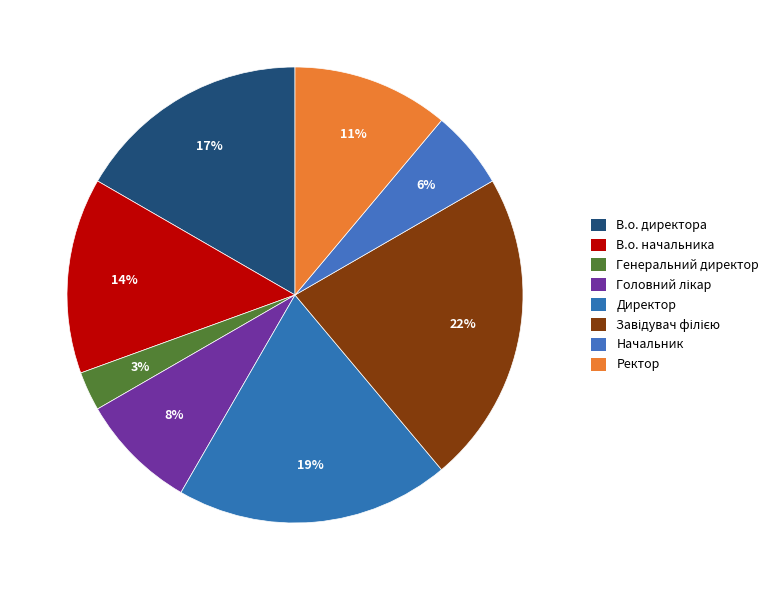

How many slices are in this pie chart?

8